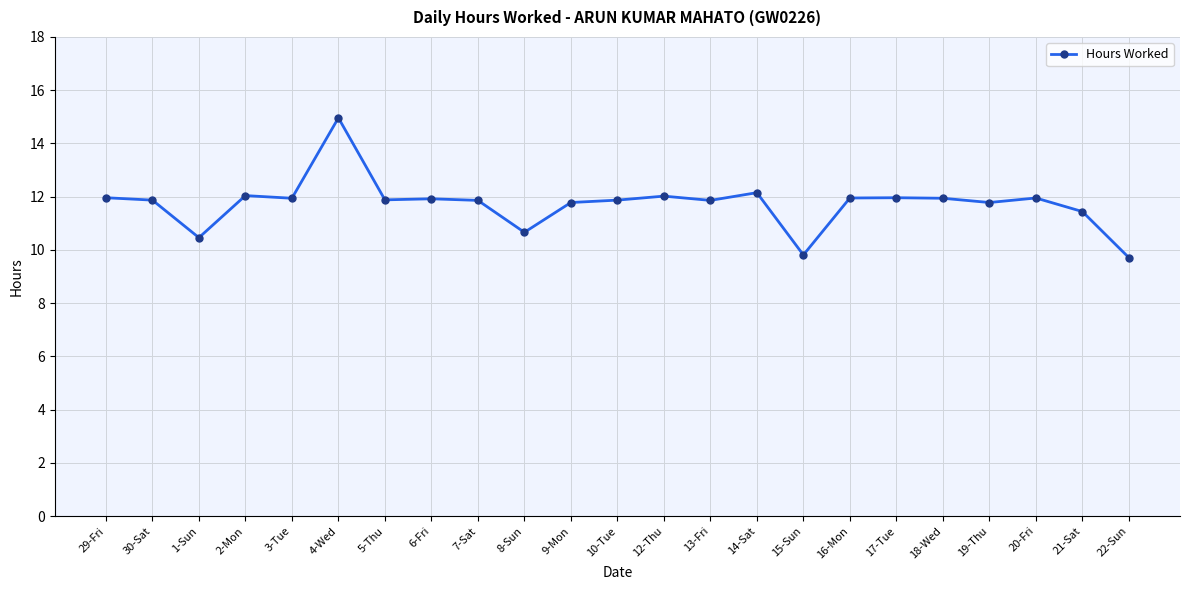

What is the label of the 1st point from the left?

29-Fri